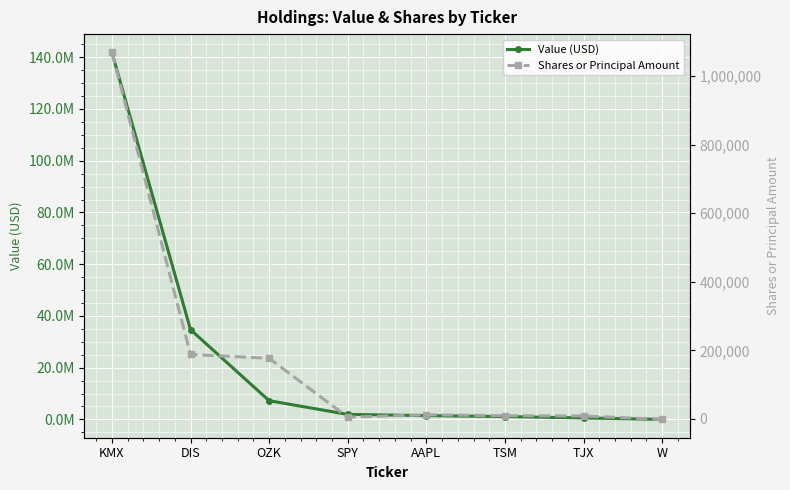

Which category has the highest value in the Shares or Principal Amount series?

KMX